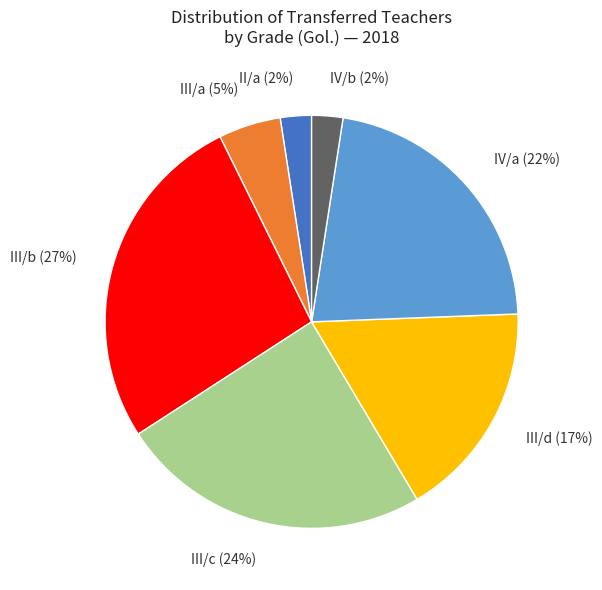

To the nearest percent, what is the average slice percentage?

14%